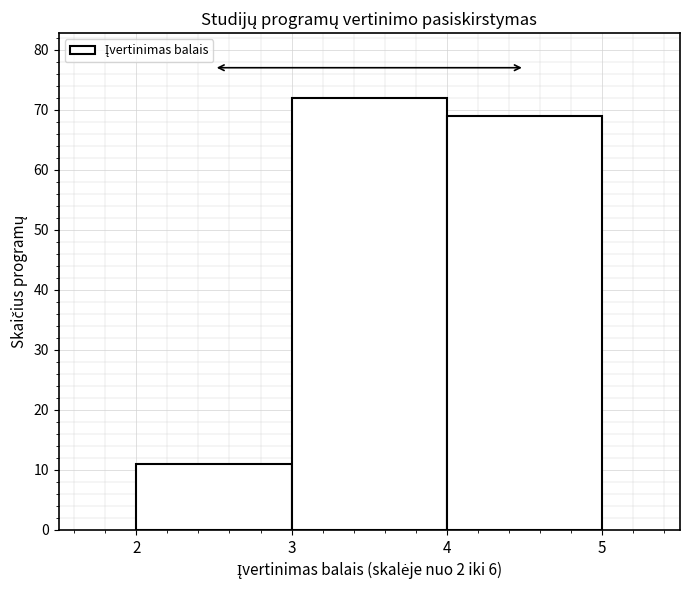

Over which range of the x-axis is the bar tallest?

3 to 4